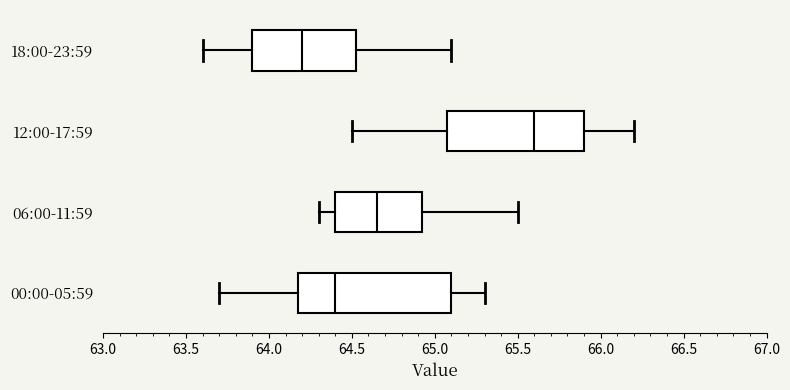

Reading bottom to top, transcribe this box plot: for each box, give where its median line is, the range the box spans, and where its two whiskers end, as read against the x-axis. The values are not printed on the chart, so give them approximately, as read against the axis.

00:00-05:59: median 64.40, box 64.20 to 65.10, whiskers 63.70 to 65.30
06:00-11:59: median 64.65, box 64.40 to 64.95, whiskers 64.30 to 65.50
12:00-17:59: median 65.60, box 65.10 to 65.90, whiskers 64.50 to 66.20
18:00-23:59: median 64.20, box 63.90 to 64.55, whiskers 63.60 to 65.10